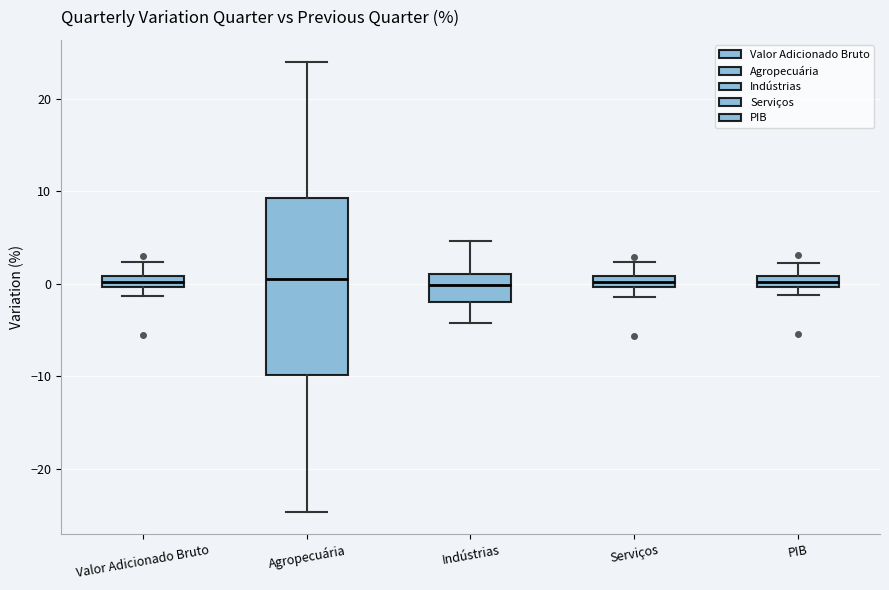

Which box is the tallest, from its lower edge to its upper edge?

Agropecuária